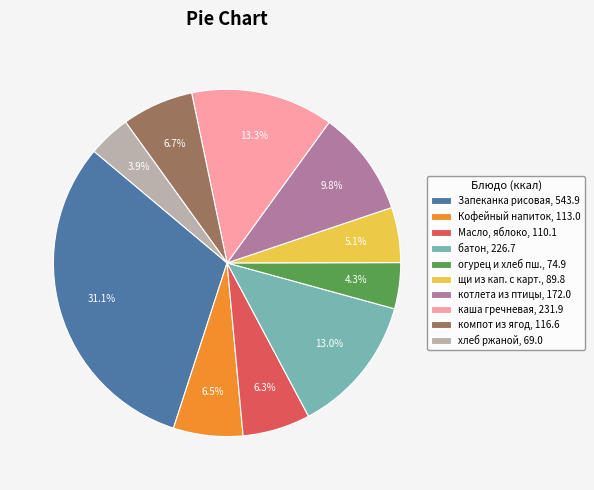

How many slices are in this pie chart?

10